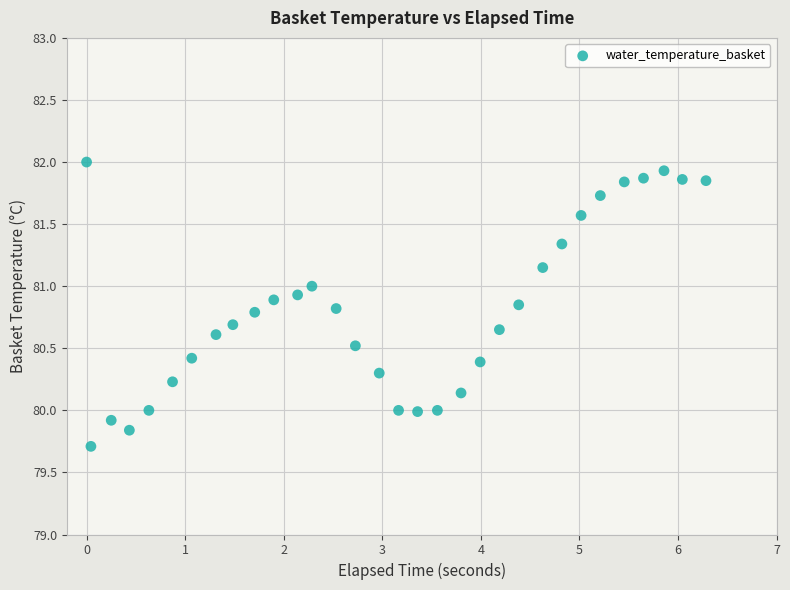

What is the range of X values (max minus min)?

6.3